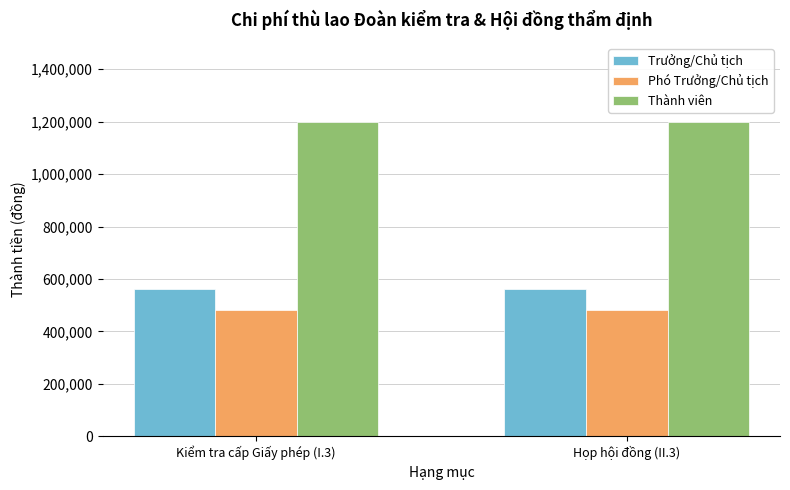

Is the value of Trưởng/Chủ tịch at Họp hội đồng (II.3) greater than the value of Thành viên at Họp hội đồng (II.3)?

No